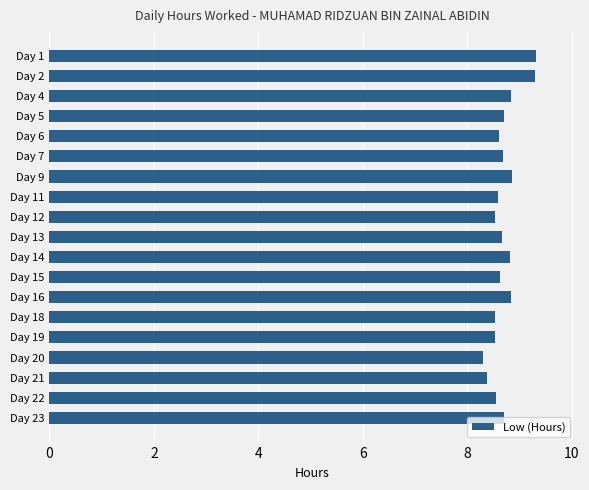

Approximately how many times larger is the value at Day 6 compared to Day 7?

1.0